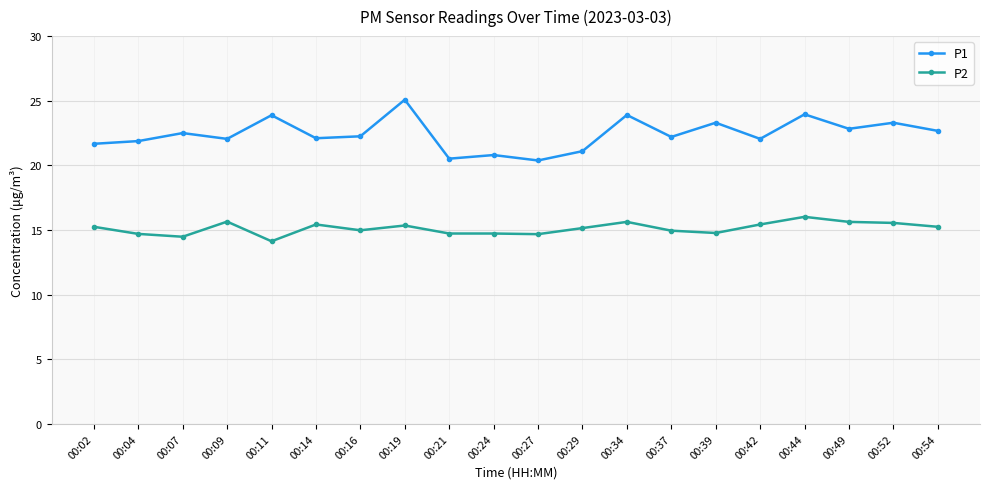

What is the difference between the P2 values at 00:04 and 00:14?

0.7